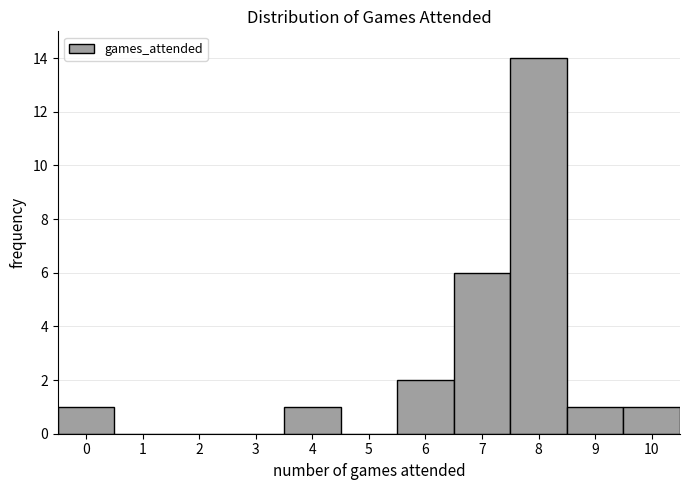

Over which range of the x-axis is the bar tallest?

7.5 to 8.5